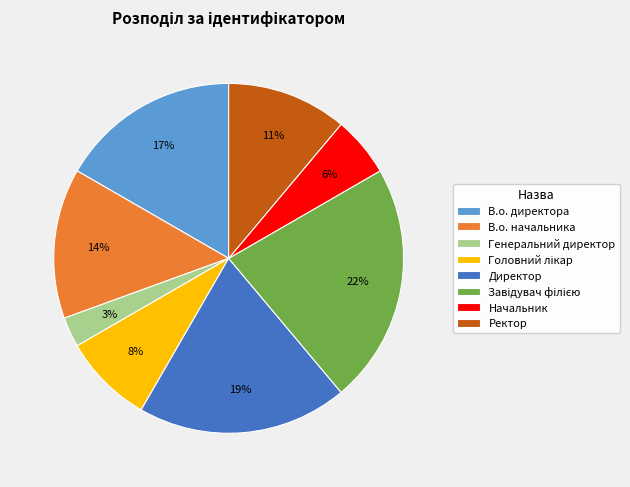

Between В.о. директора and Ректор, which is larger?

В.о. директора